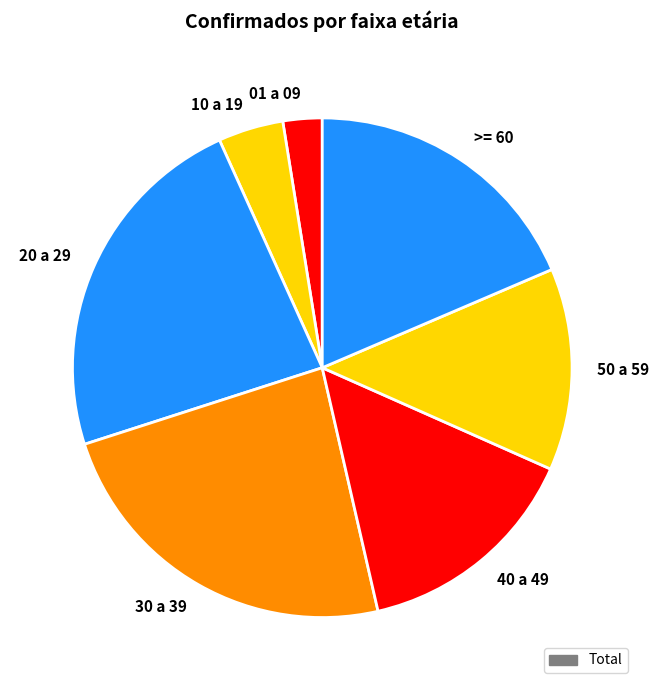

Which category has the smallest portion of the pie?

01 a 09